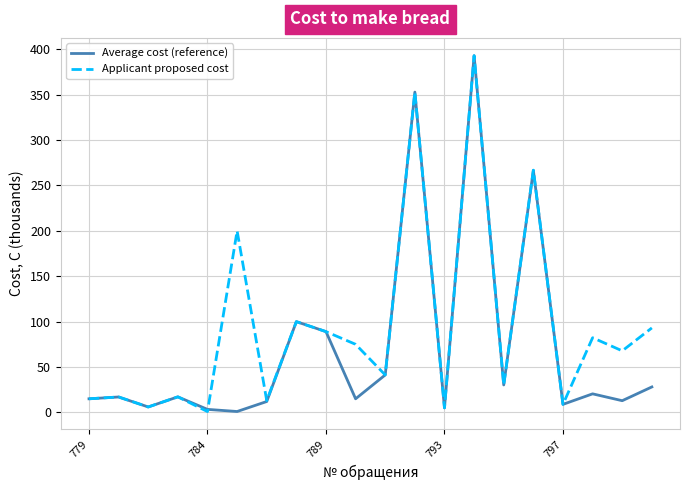

Which series has the largest total across all categories?

Applicant proposed cost